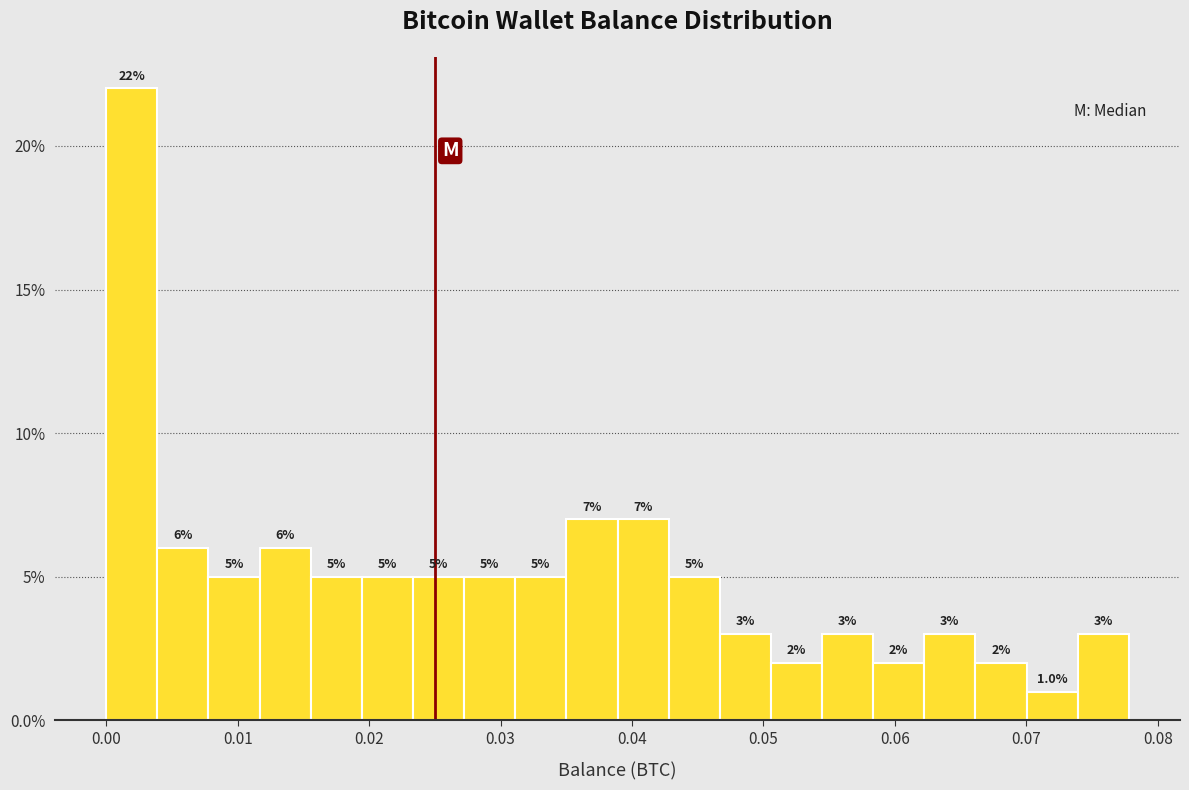

Read against the x-axis, roughly where is the centre of the tallest bar?

0.002